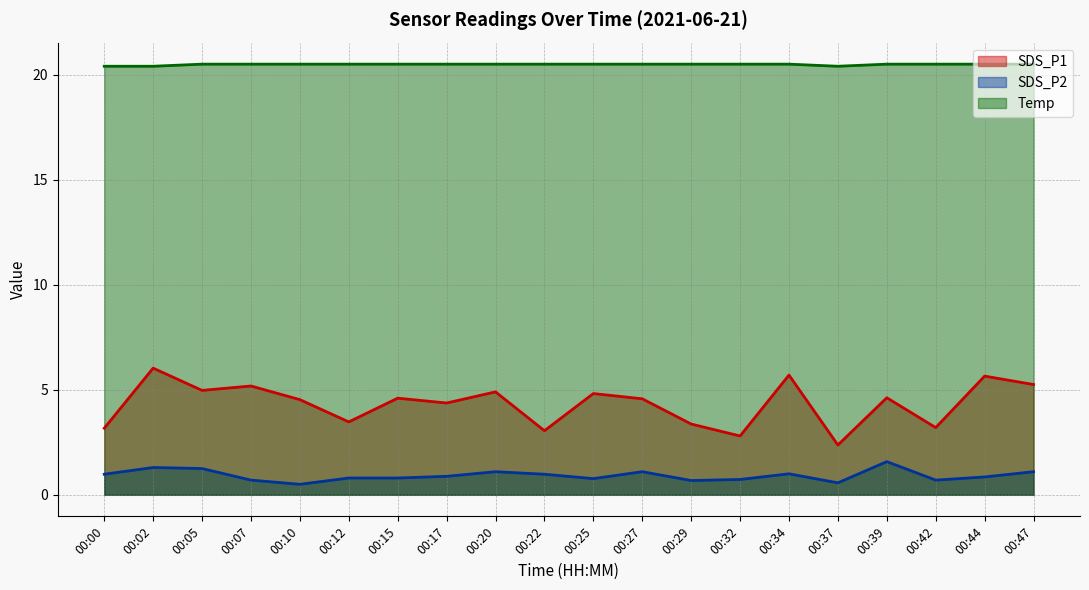

True or false: Temp has more than 2 interior local peaks.

False